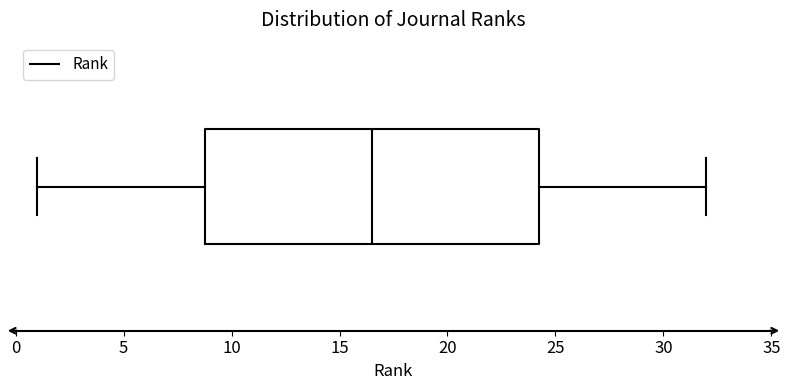

Where does the left whisker of the box end on the x-axis? The values are not printed on the chart, so give them approximately, as read against the axis.

1.0